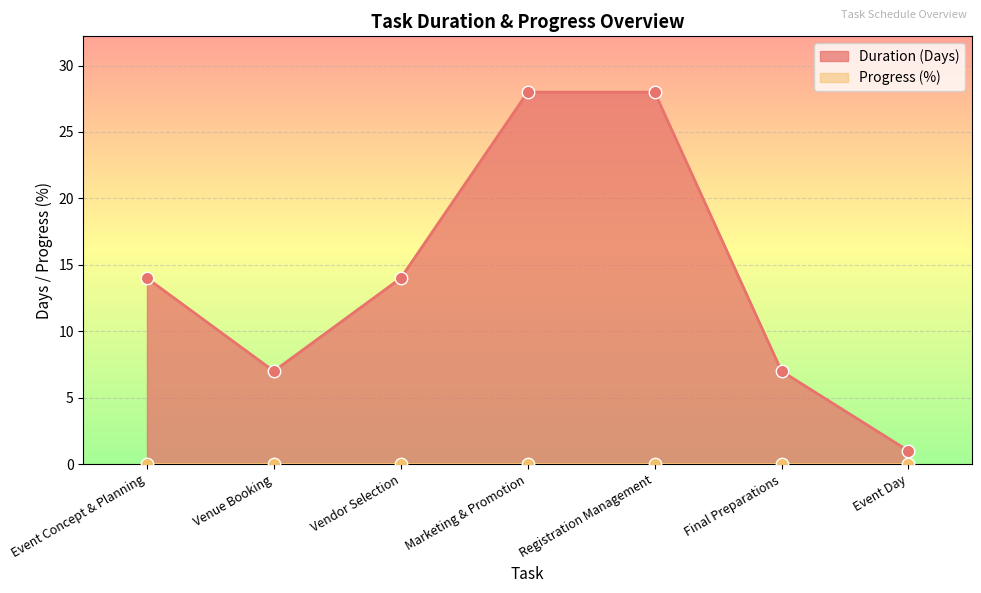

Which has a higher value, Vendor Selection or Registration Management?

Registration Management